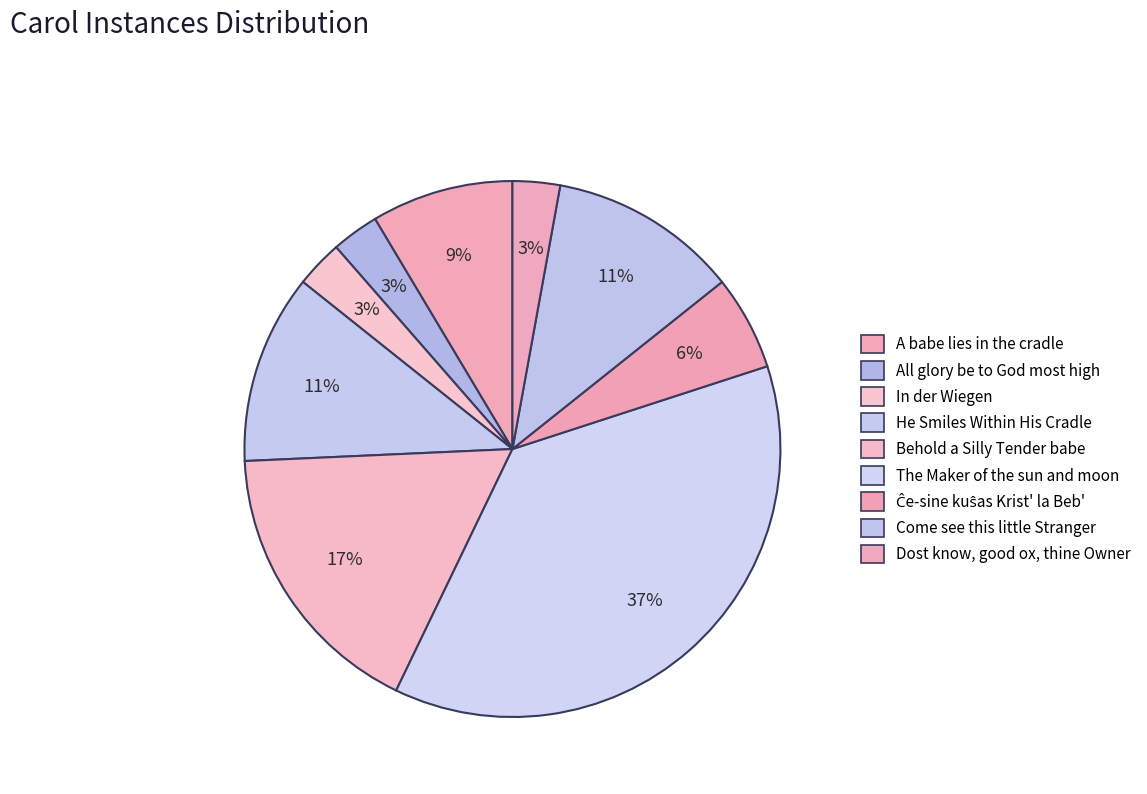

How many segments does this pie chart have?

9